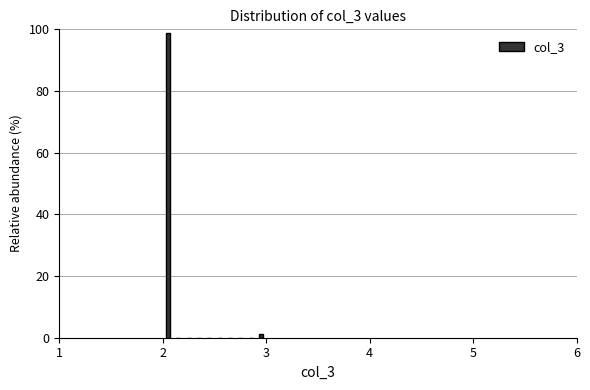

Read against the x-axis, roughly where is the centre of the tallest bar?

2.1